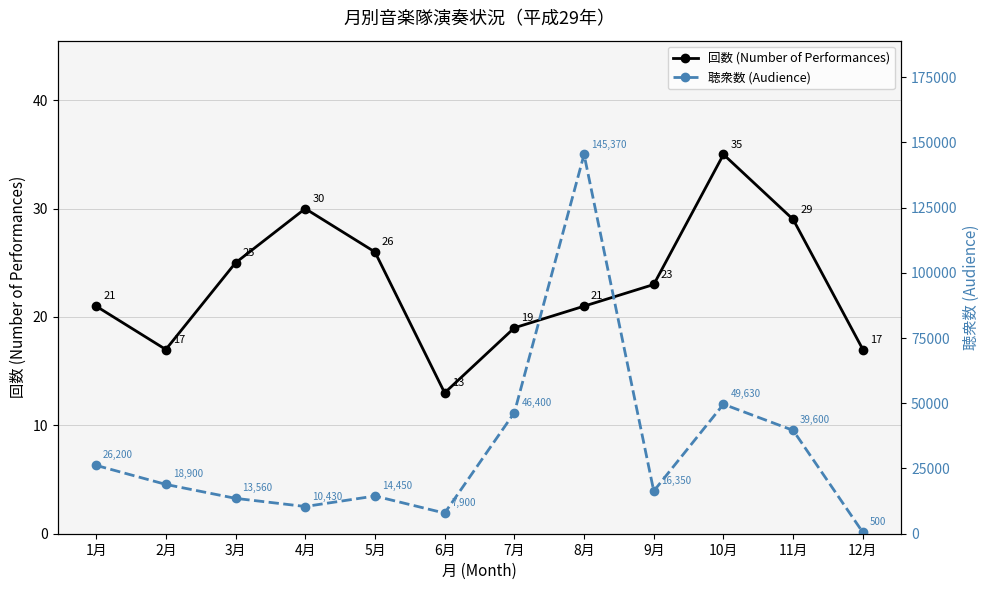

Reading left to right, extract all data points from this chart.

回数 (Number of Performances): 21	17	25	30	26	13	19	21	23	35	29	17
聴衆数 (Audience): 26200	18900	13560	10430	14450	7900	46400	145370	16350	49630	39600	500